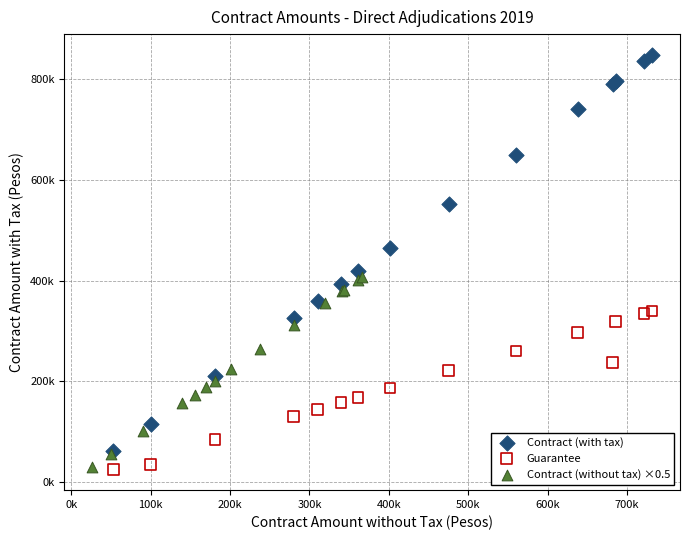

Which series has the widest spread of Y values?

Contract (with tax)